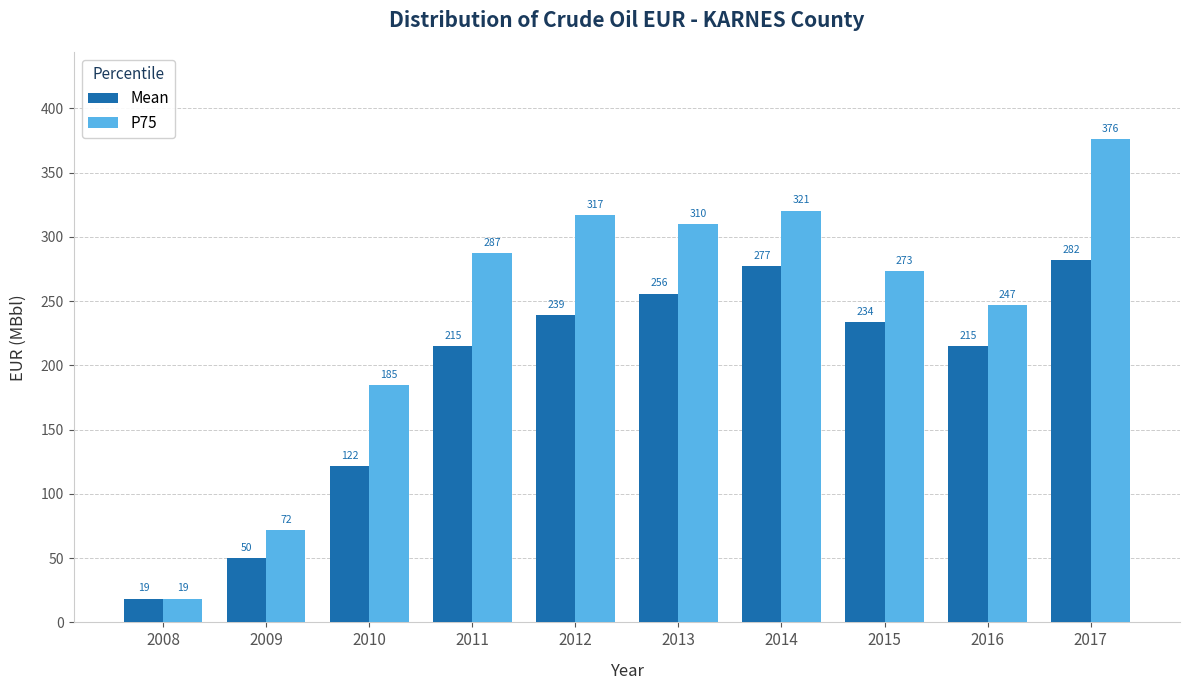

What is the lowest value of the P75 series?

18.6